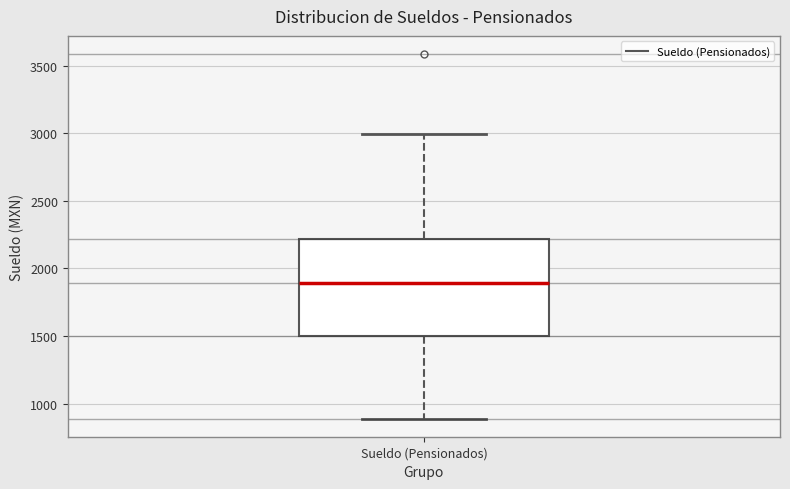

Transcribe this box plot: give where the median line is, the range the box spans, and where the two whiskers end, as read against the y-axis. The values are not printed on the chart, so give them approximately, as read against the axis.

median 1900, box 1500 to 2200, whiskers 900 to 3000